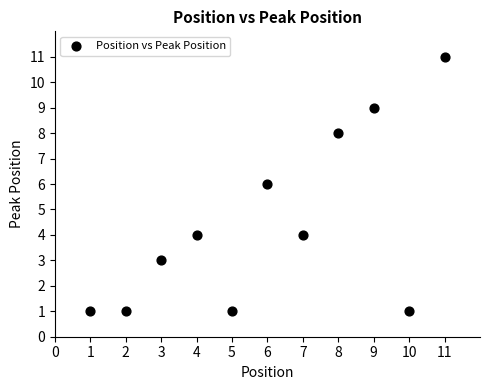

What is the range of X values (max minus min)?

10